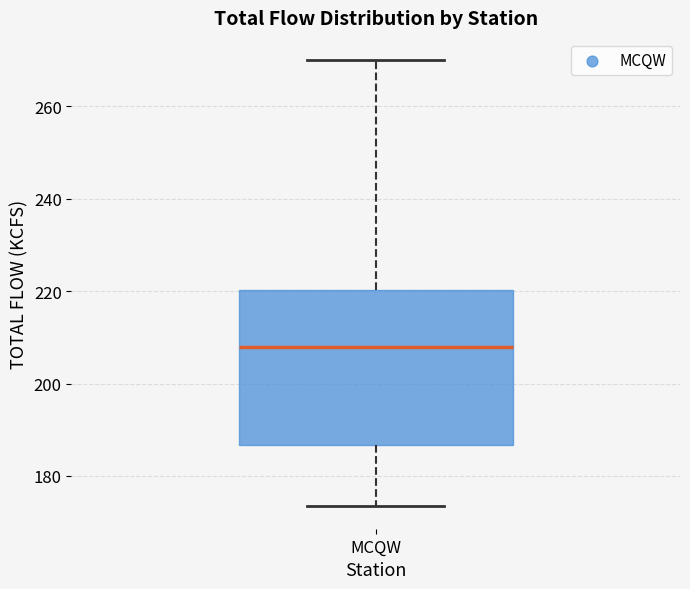

Where does the lower whisker of the box for MCQW end on the y-axis? The values are not printed on the chart, so give them approximately, as read against the axis.

174